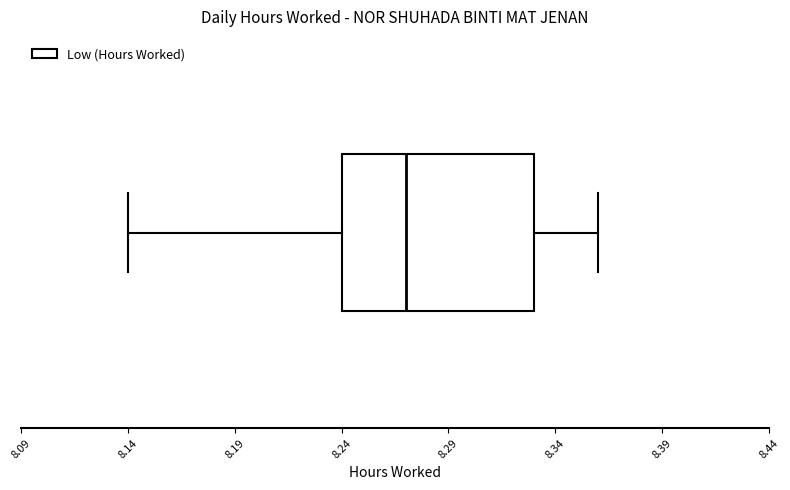

Where does the median line of the box sit on the x-axis? The values are not printed on the chart, so give them approximately, as read against the axis.

8.27